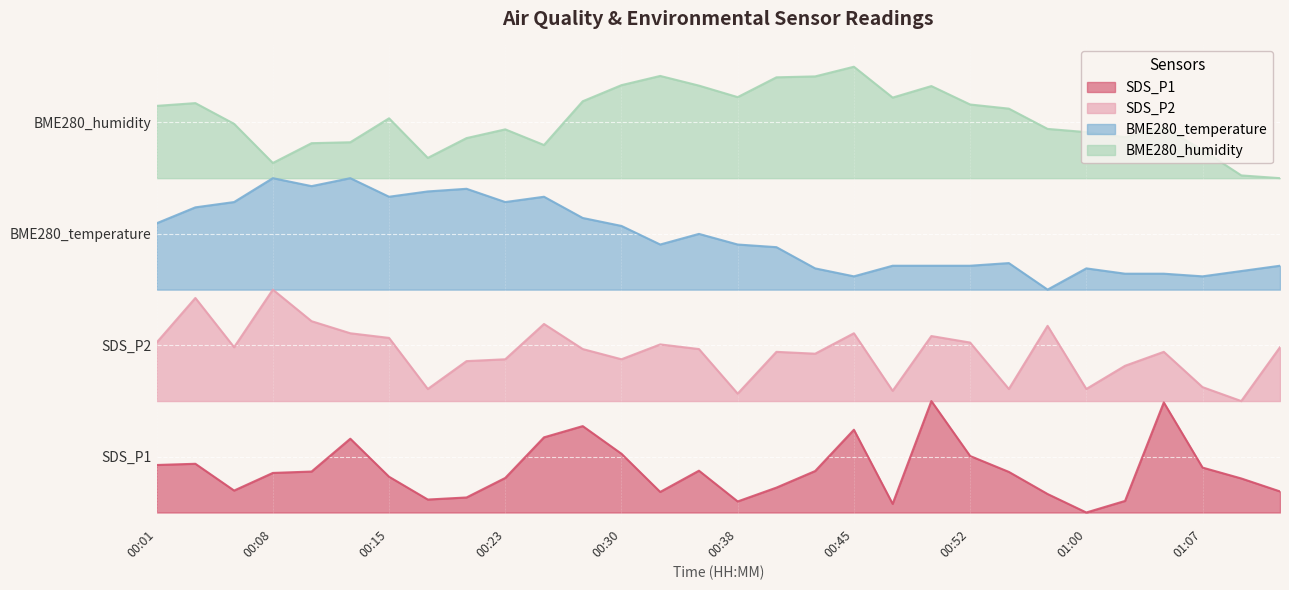

What are all the series names shown in the legend?

SDS_P1, SDS_P2, BME280_temperature, BME280_humidity